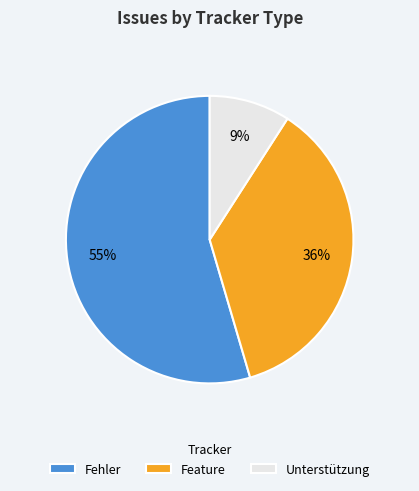

Is the sum of Unterstützung and Feature greater than half?

No